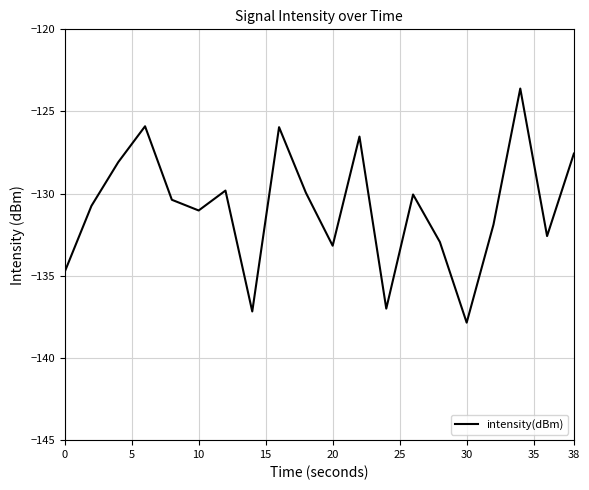

What is the smallest value displayed?

-137.8